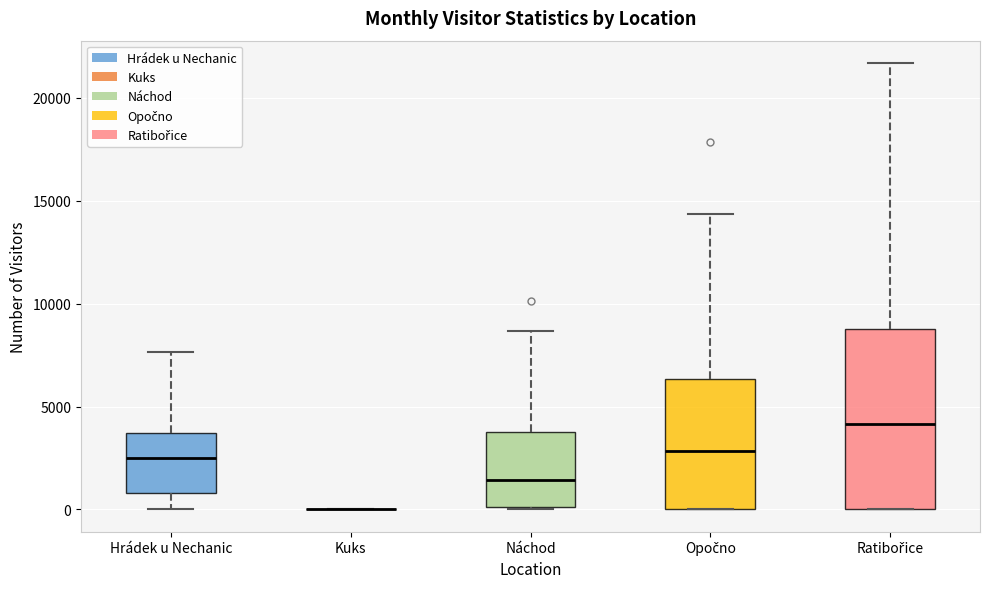

Where does the median line of the box for Ratibořice sit on the y-axis? The values are not printed on the chart, so give them approximately, as read against the axis.

4000